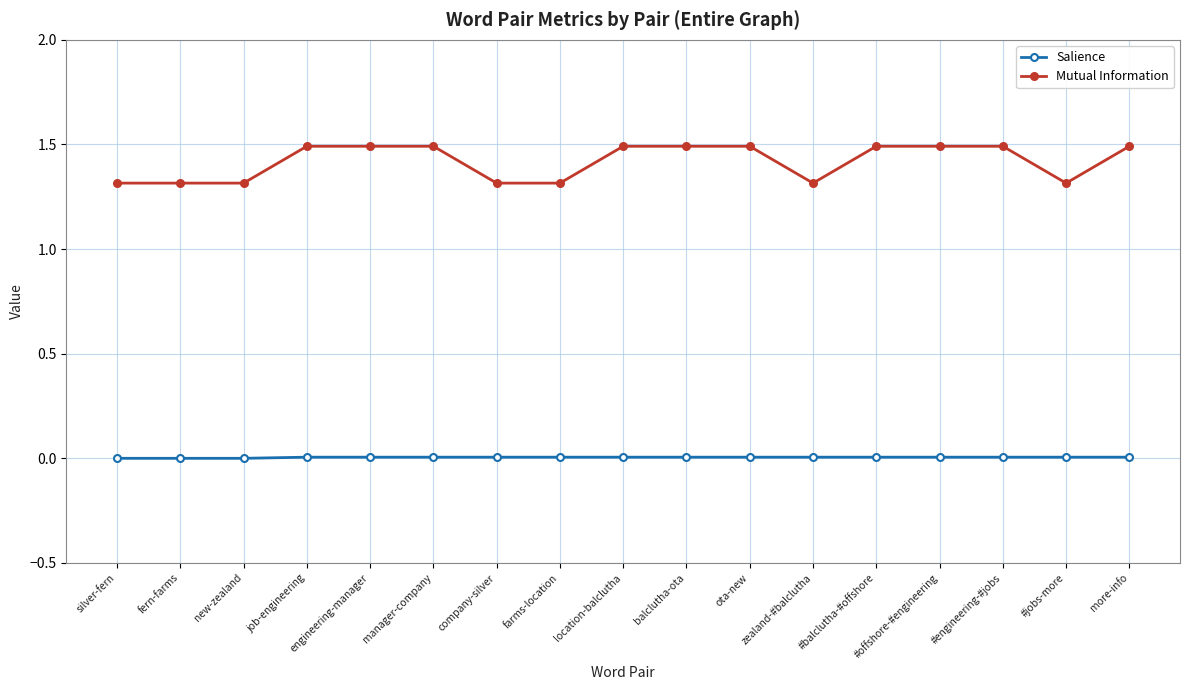

How many distinct data groups are displayed?

2